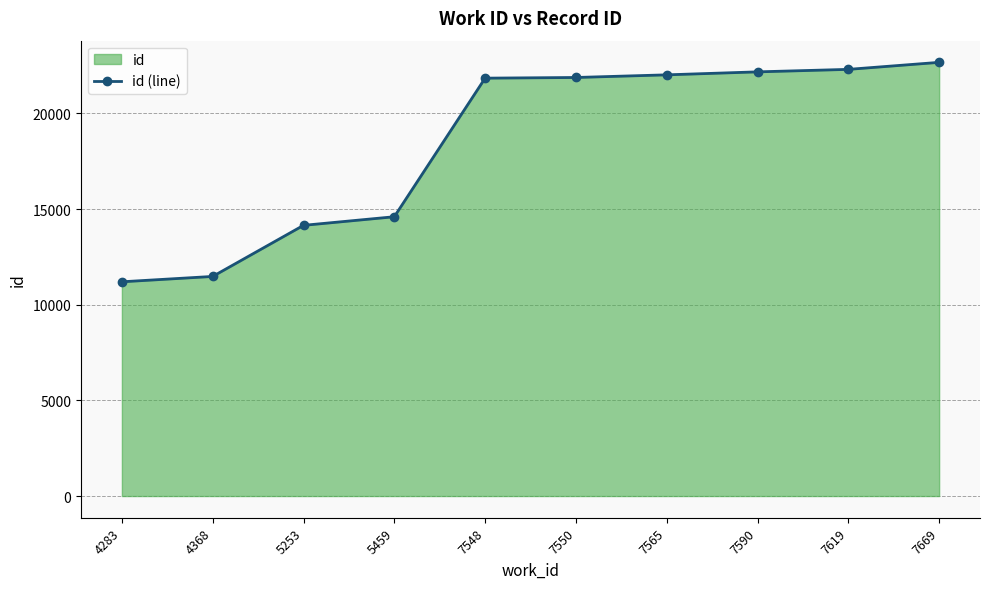

Reading right to left, transcribe all the data shown in this chart.

22673	22306	22176	22020	21882	21847	14602	14152	11481	11201